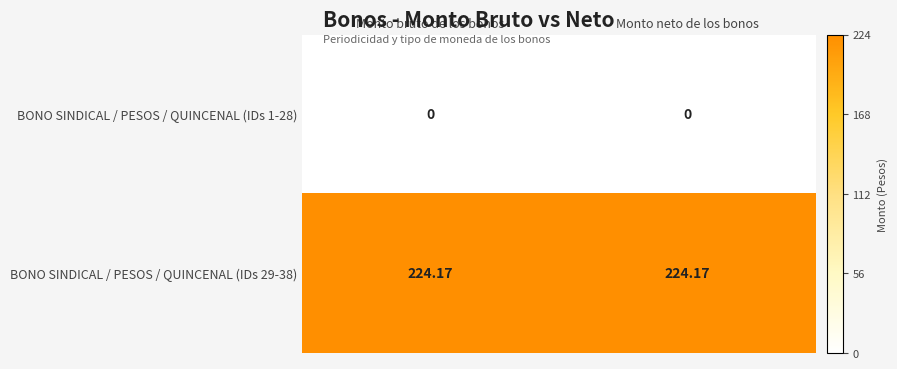

Is the value of BONO SINDICAL / PESOS / QUINCENAL (IDs 1-28) at Monto neto de los bonos greater than the value of BONO SINDICAL / PESOS / QUINCENAL (IDs 29-38) at Monto neto de los bonos?

No